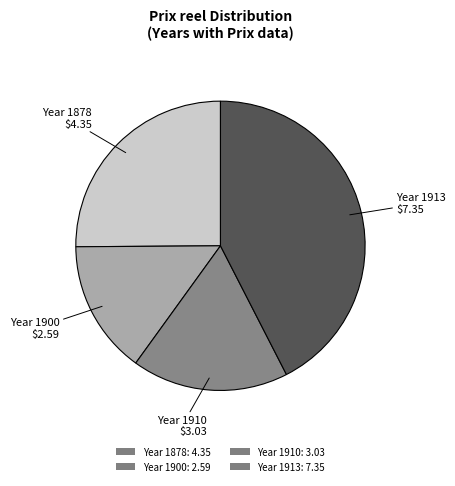

Is it true that Year 1878: 4.35 is 18% of the pie?

False